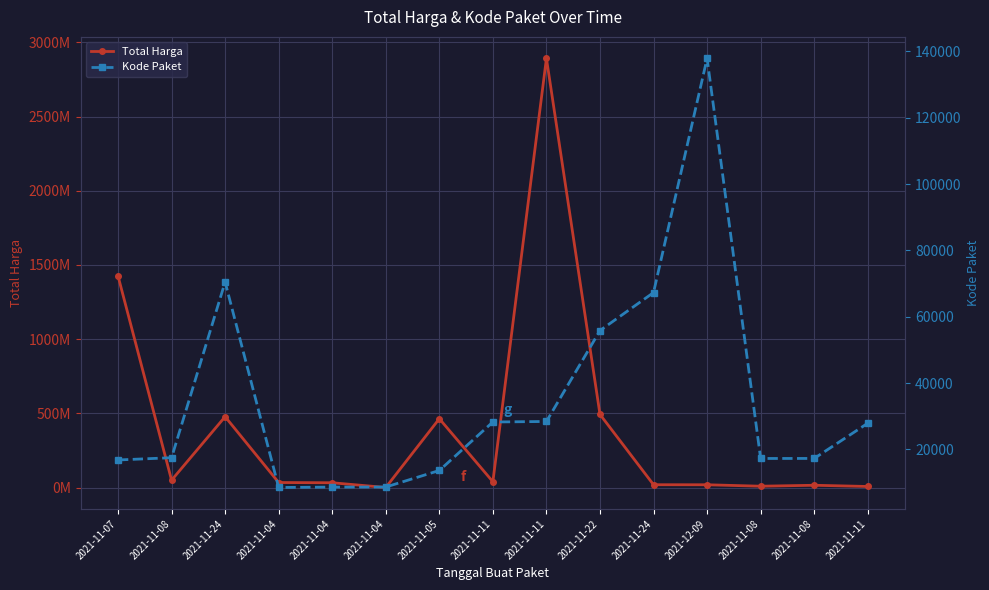

Is the value of Kode Paket at 2021-11-07 greater than the value of Total Harga at 2021-11-08?

No